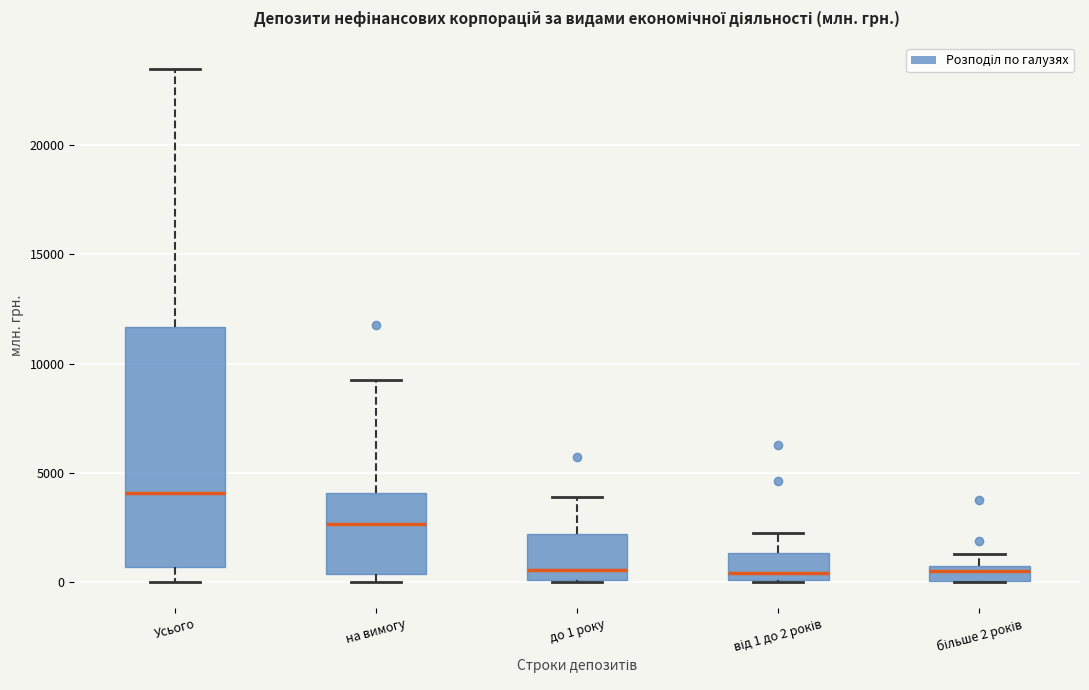

Which box's median line is the highest?

Усього